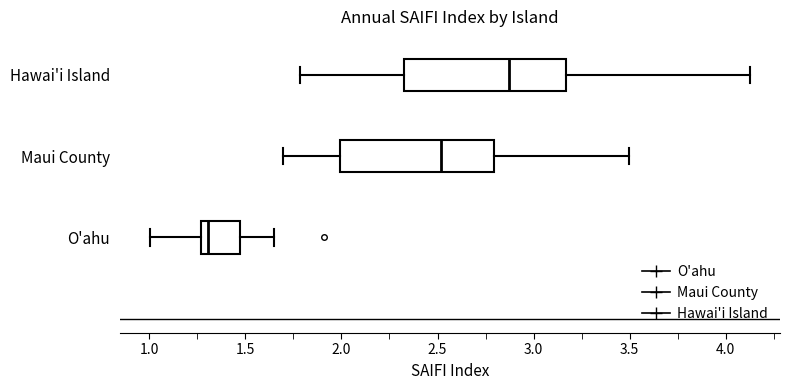

Where does the right whisker of the box for Maui County end on the x-axis? The values are not printed on the chart, so give them approximately, as read against the axis.

3.50